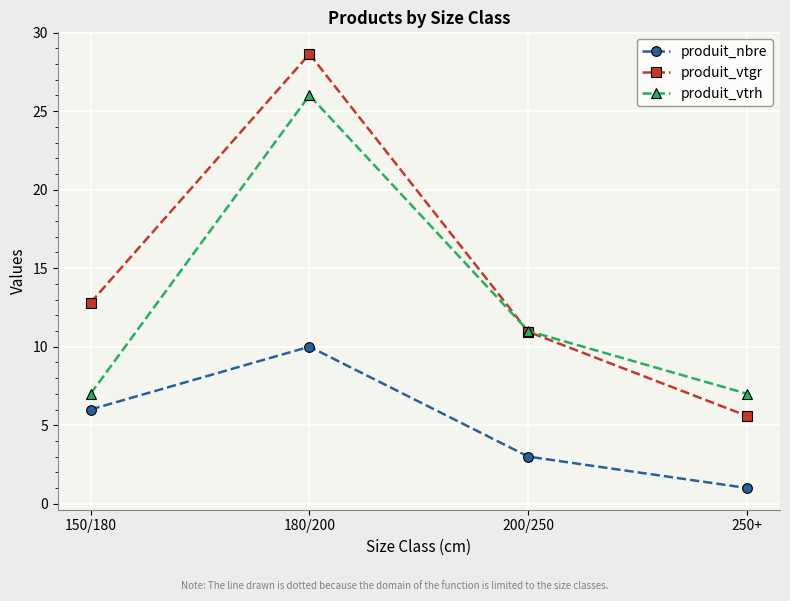

How many values in the produit_vtrh series are below 11?

2